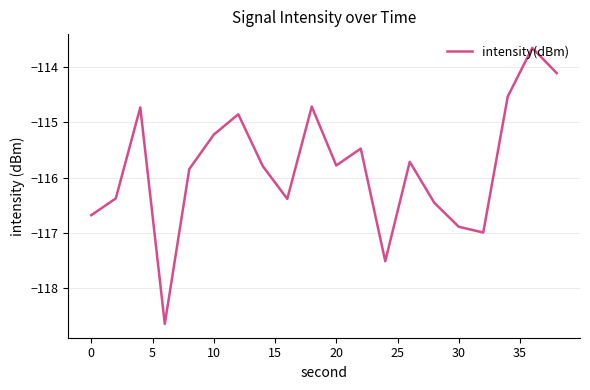

What is the greatest value displayed?

-113.7